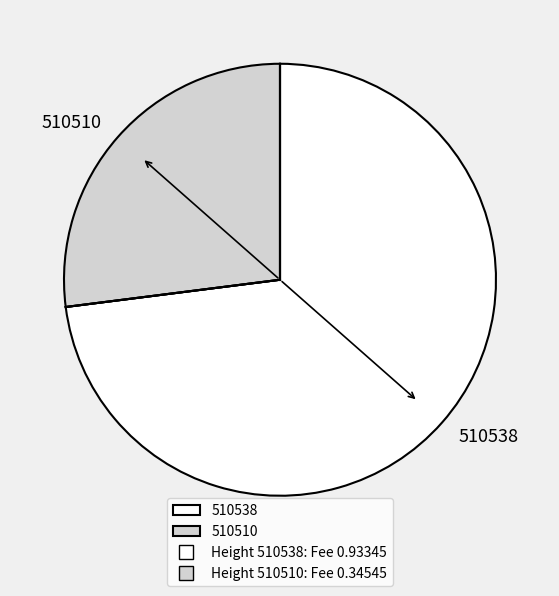

Which has a higher value, 510510 or 510538?

510538